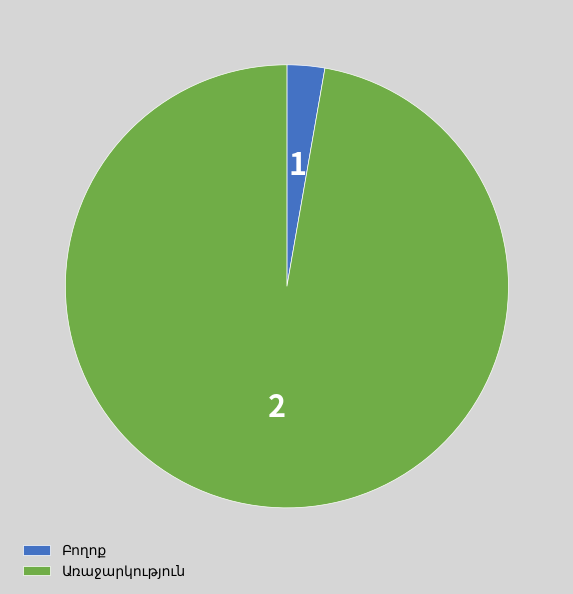

Does any single category account for the majority?

Yes